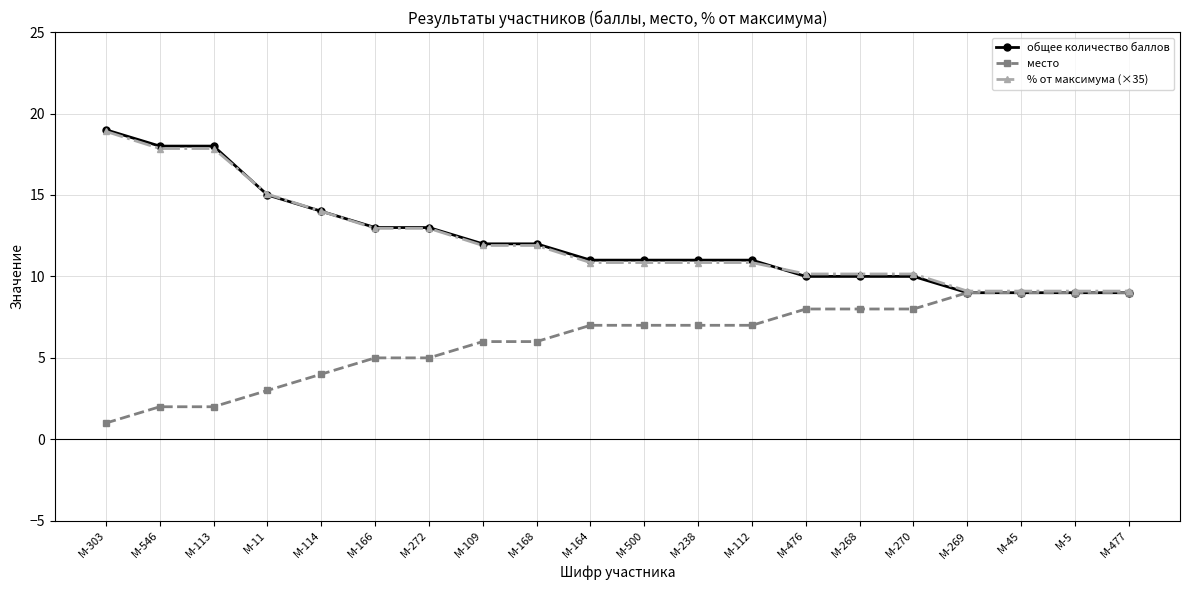

What is the difference between the highest and lowest values at М-112?

4.0